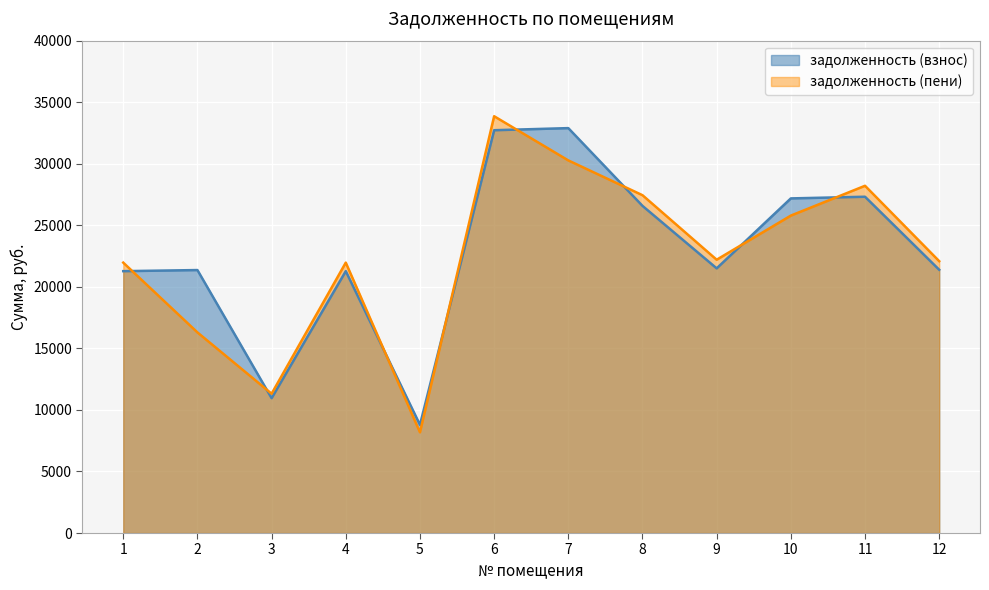

Reading left to right, transcribe all the data shown in this chart.

задолженность (взнос): 1=21274.4	2=21364.4	3=10957.0	4=21274.4	5=8788.3	6=32724.8	7=32895.5	8=26578.7	9=21502.7	10=27185.8	11=27320.4	12=21388.6
задолженность (пени): 1=21968.2	2=16299.3	3=11318.6	4=21968.2	5=8182.9	6=33861.2	7=30271.1	8=27445.4	9=22203.9	10=25789.3	11=28211.3	12=22086.1